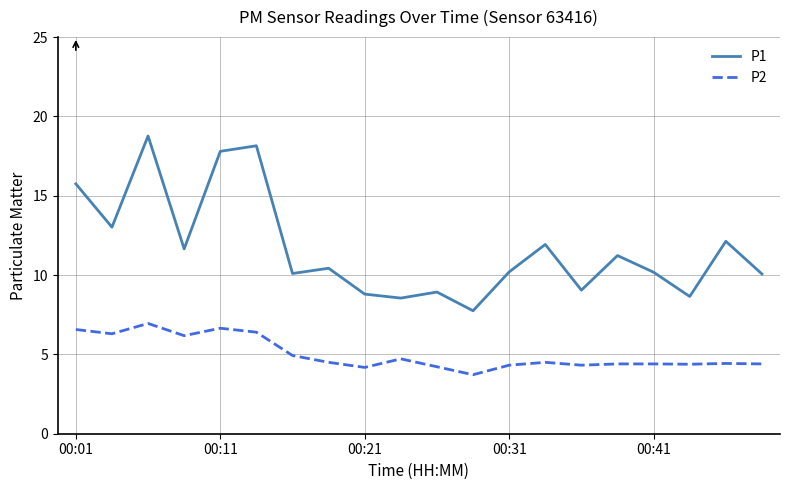

True or false: P2 and P1 intersect in this chart.

False